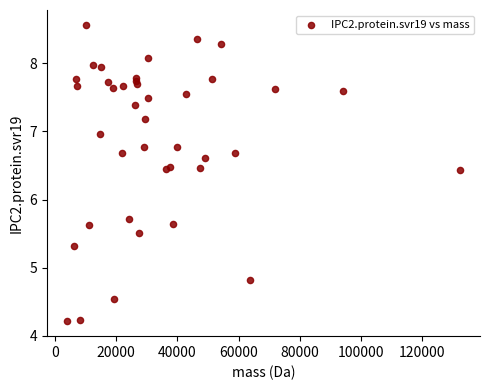

What Y value in the scatter plot is closest to 6?

5.7